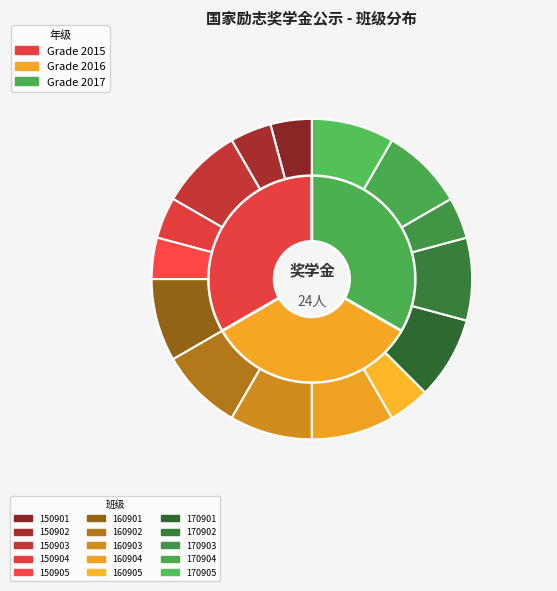

Do 160901 and 160901-160905 together represent more than half of the pie?

No